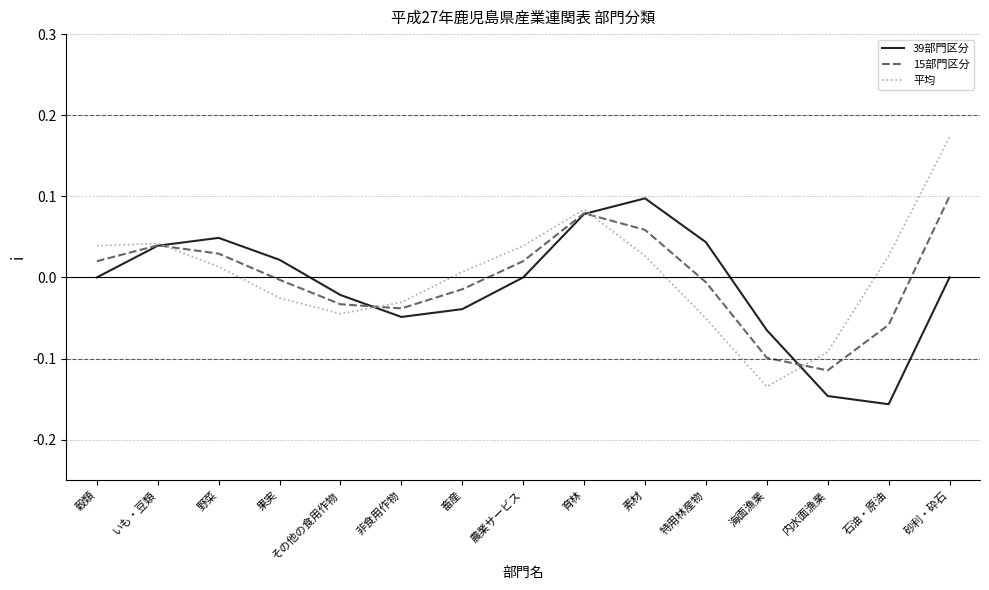

The 15部門区分 series shows -0.1 at 内水面漁業. True or false?

True